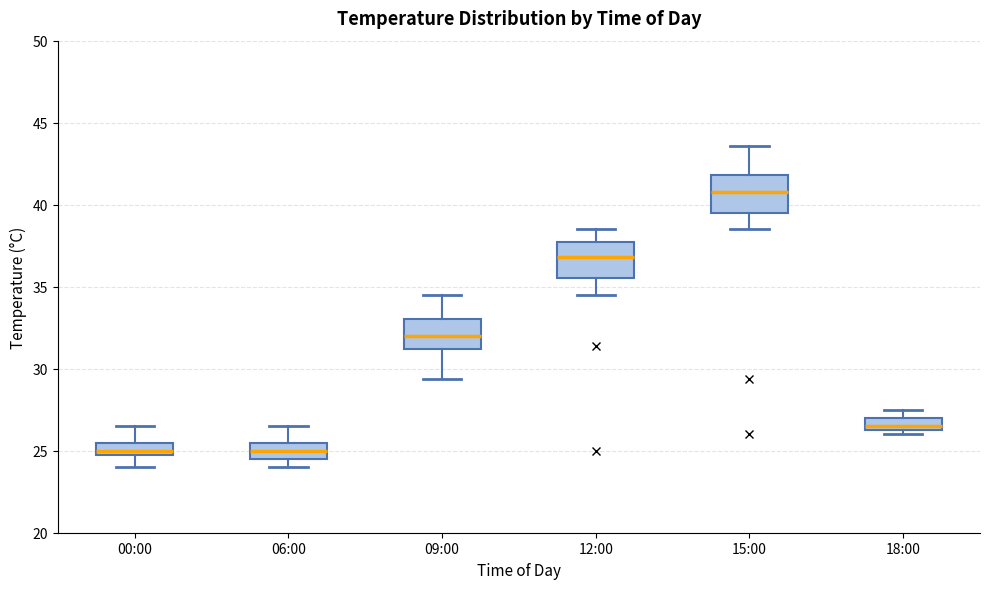

Which box's median line is the highest?

15:00